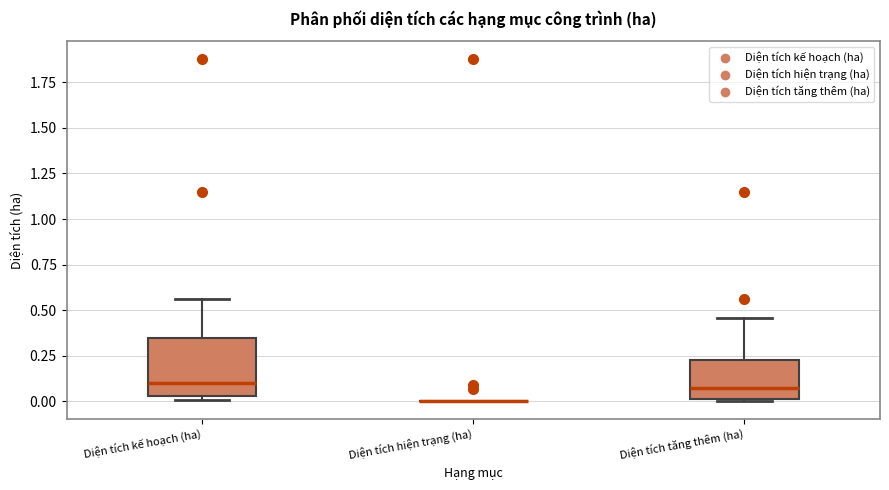

Where is the lower edge of the box for Diện tích tăng thêm (ha) on the y-axis? The values are not printed on the chart, so give them approximately, as read against the axis.

0.00